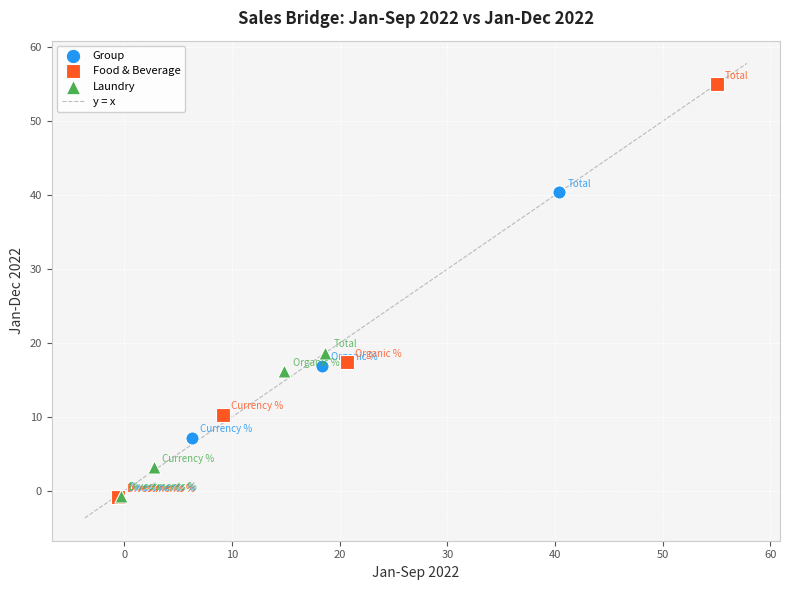

Which series reaches the maximum Y coordinate?

Food & Beverage